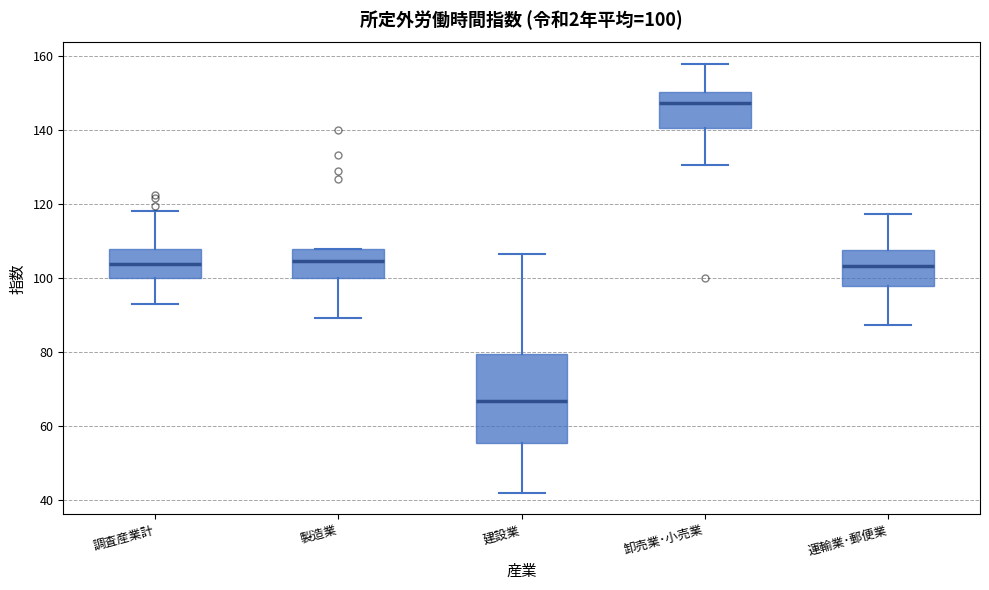

Which box has the highest median line?

卸売業･小売業